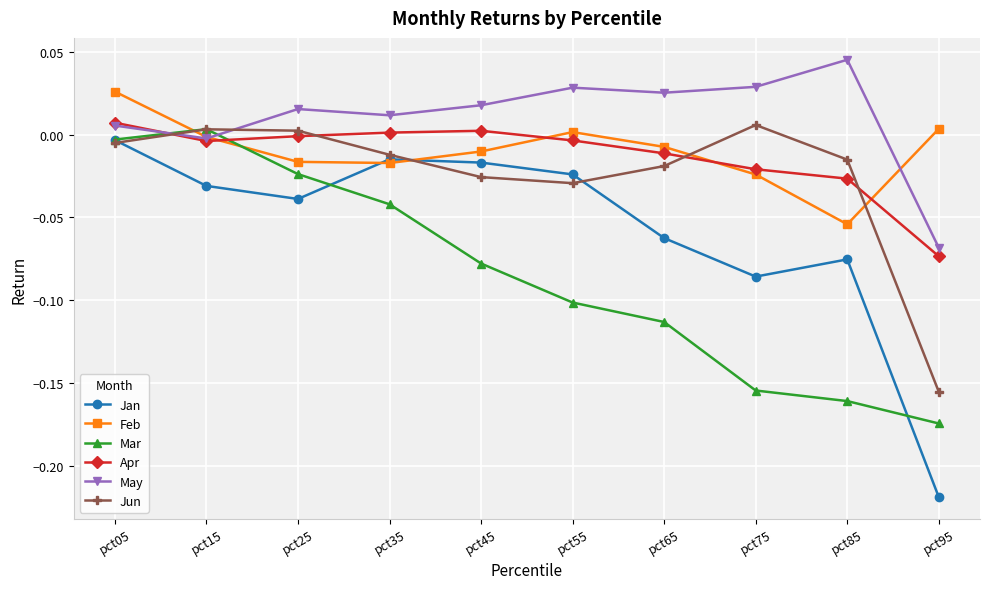

At which category is the sum across all series the highest?

pct05